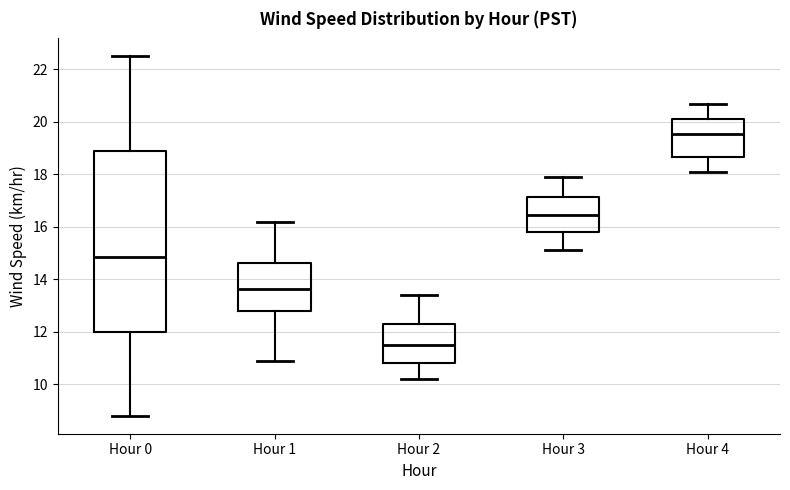

Where is the lower edge of the box for Hour 1 on the y-axis? The values are not printed on the chart, so give them approximately, as read against the axis.

12.8